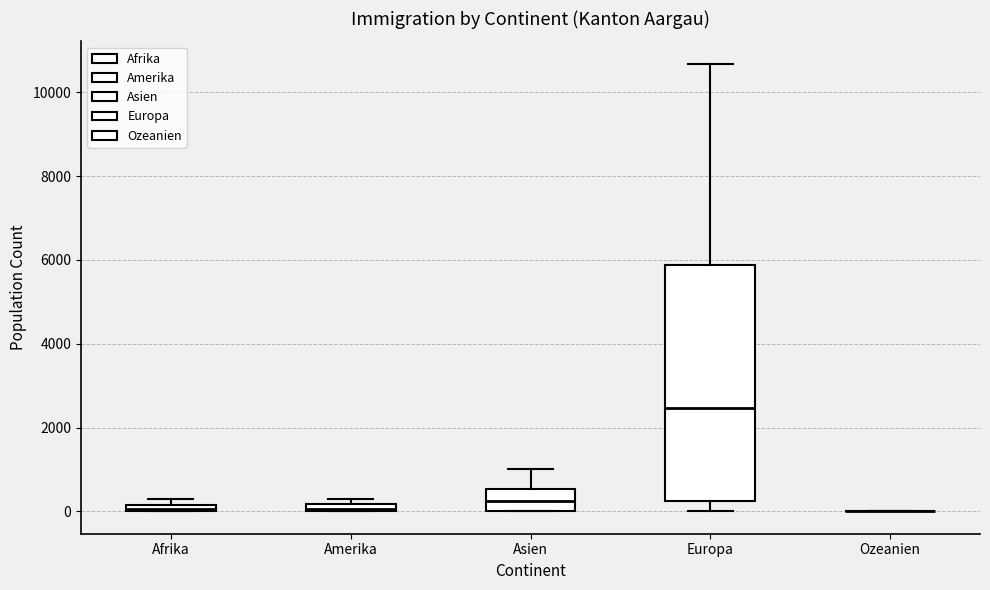

Where is the lower edge of the box for Europa on the y-axis? The values are not printed on the chart, so give them approximately, as read against the axis.

200